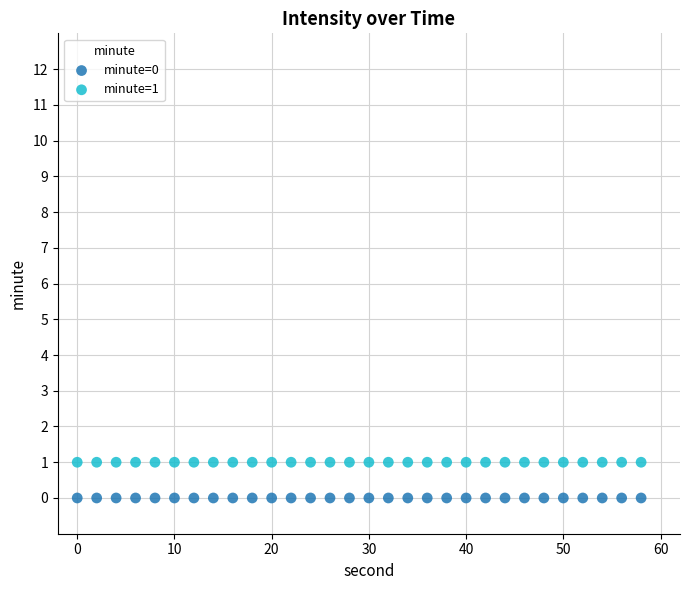

Which series reaches the maximum Y coordinate?

minute=1